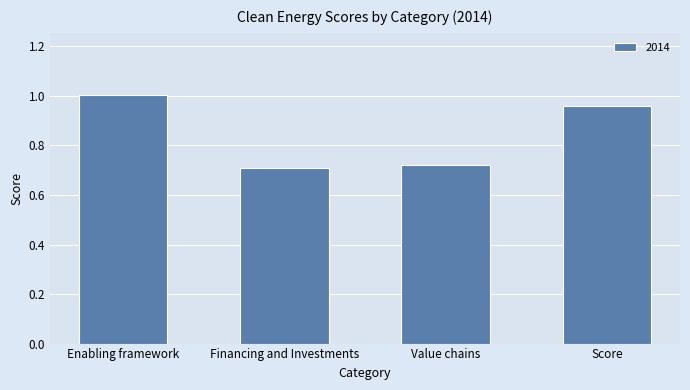

Which category has the highest value across all series?

Enabling framework